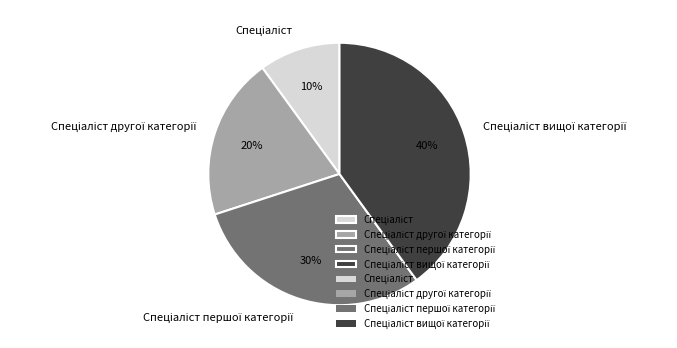

Does any single category account for the majority?

No